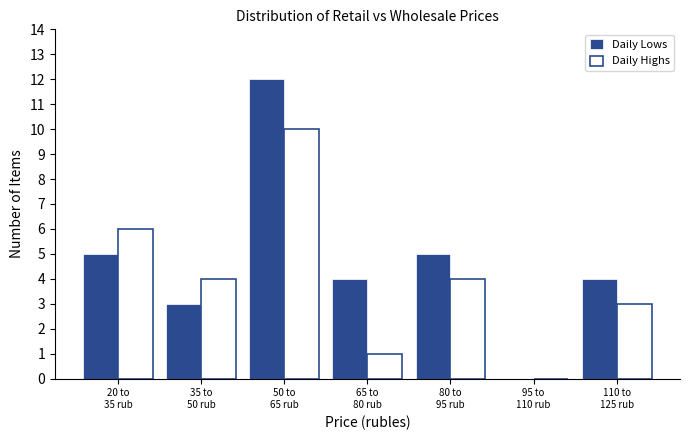

What is the maximum value shown in the chart?

12